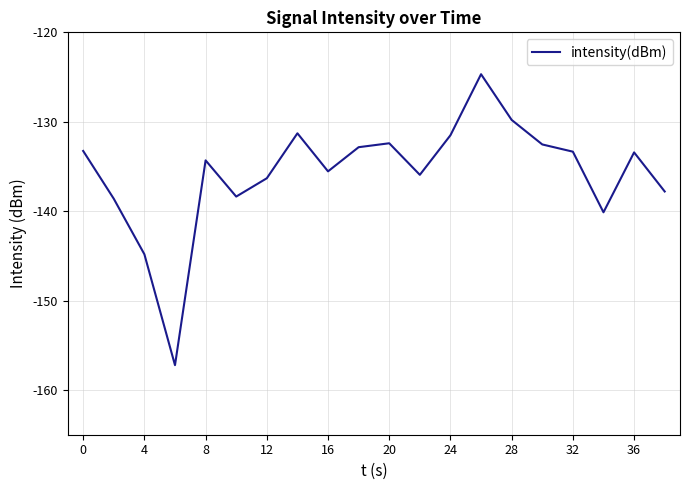

What is the greatest value displayed?

-124.7